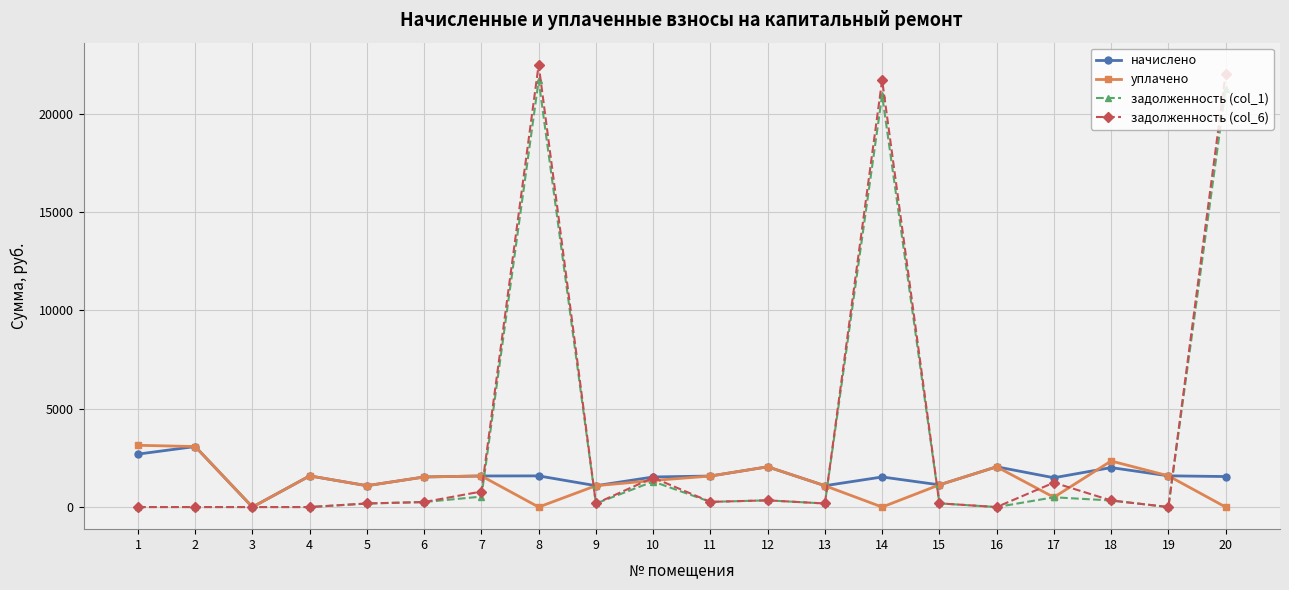

What is the sum of all начислено values?

31798.4